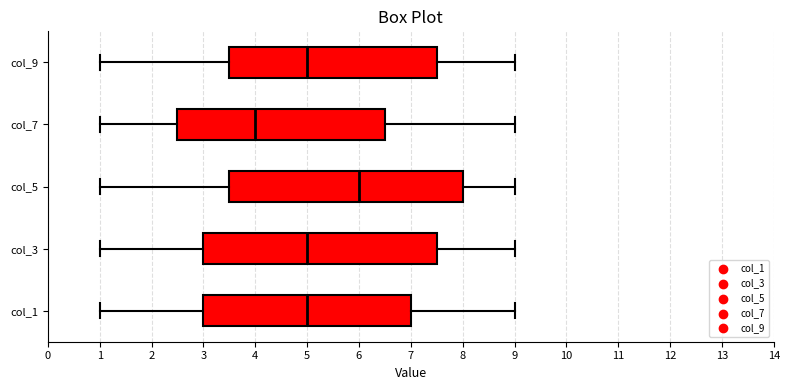

Which box has the furthest to the right median line?

col_5